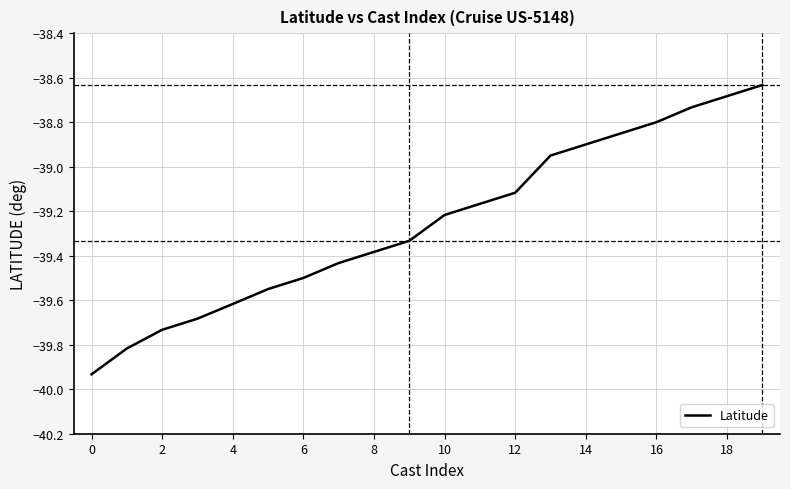

What is the difference between the maximum and minimum values?

1.3